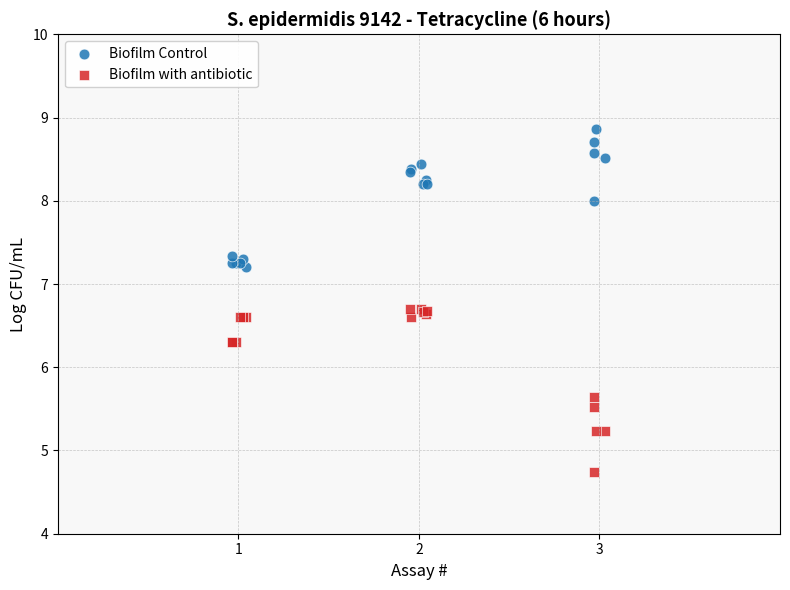

Which series reaches the minimum Y coordinate?

Biofilm with antibiotic